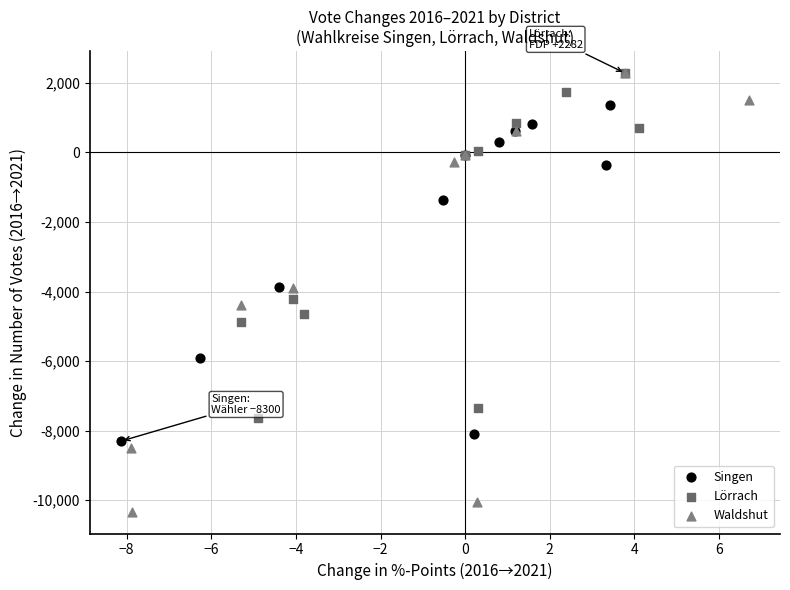

Which series has the largest Y range (max minus min)?

Waldshut